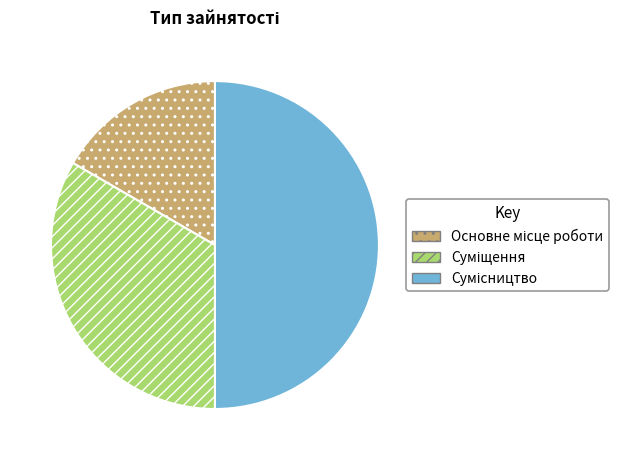

To the nearest percent, what percentage of the pie is Суміщення?

33%